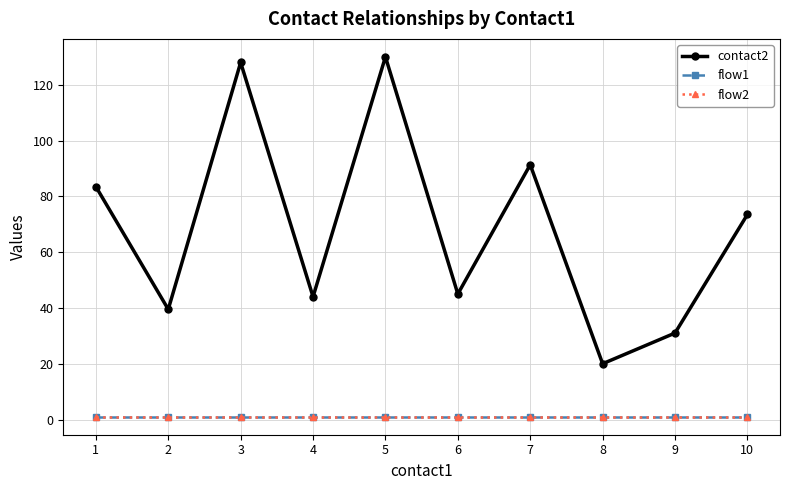

Does the chart have visible grid lines?

Yes